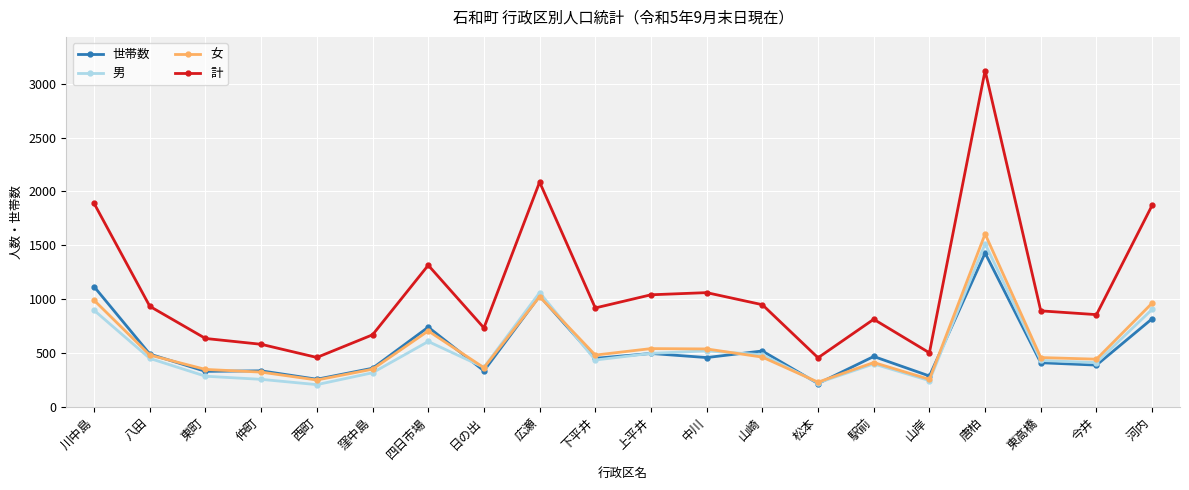

Does the chart display data point markers on the line(s)?

Yes